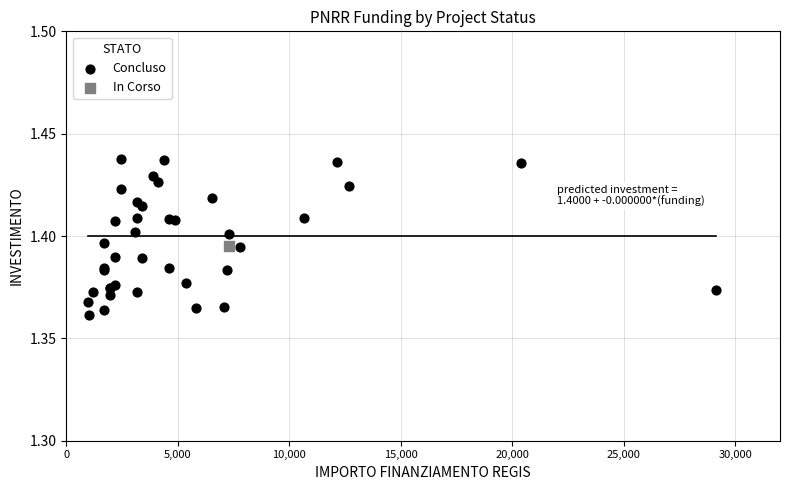

What are all the series names shown in the legend?

Concluso, In Corso